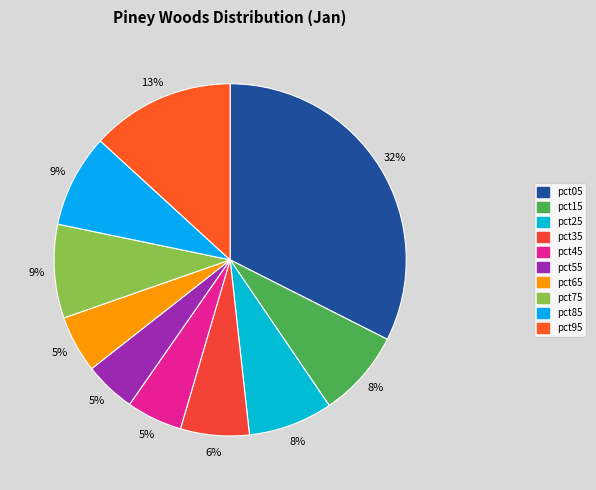

How many segments does this pie chart have?

10